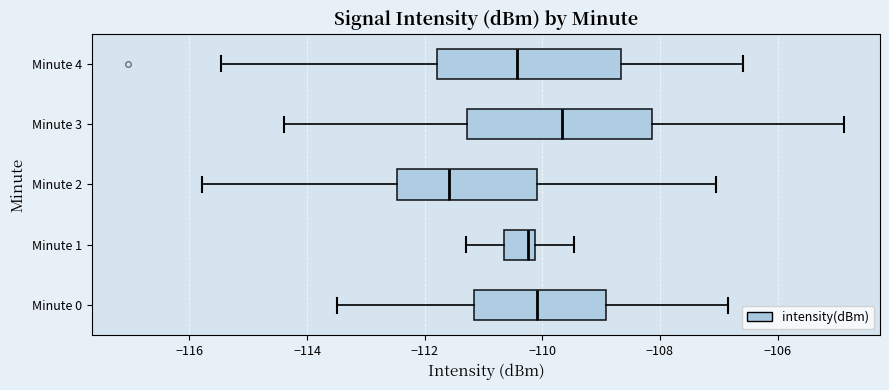

Reading bottom to top, read every box against the x-axis: the position of its median line, the range the box covers, and the ends of its whiskers. The values are not printed on the chart, so give them approximately, as read against the axis.

Minute 0: median -110.0, box -111.2 to -109.0, whiskers -113.4 to -106.8
Minute 1: median -110.2 (just left of the box's right edge), box -110.6 to -110.2, whiskers -111.2 to -109.4
Minute 2: median -111.6, box -112.4 to -110.0, whiskers -115.8 to -107.0
Minute 3: median -109.6, box -111.2 to -108.2, whiskers -114.4 to -104.8
Minute 4: median -110.4, box -111.8 to -108.6, whiskers -115.4 to -106.6